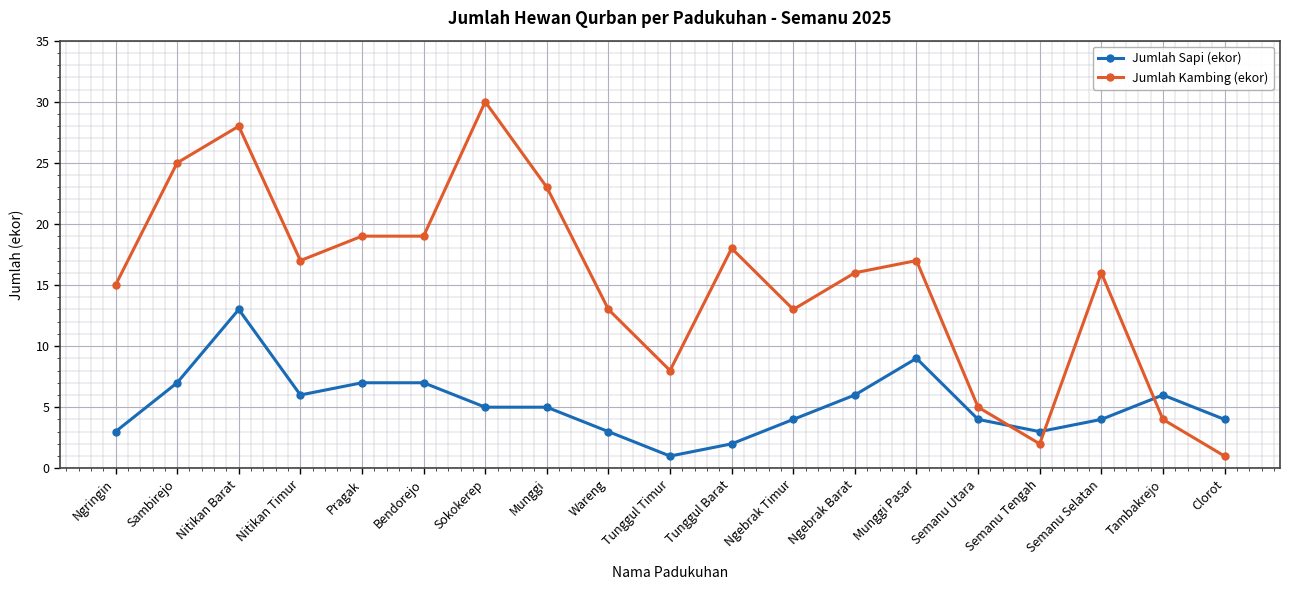

True or false: Jumlah Sapi (ekor) has a value of 2 at Sokokerep.

False